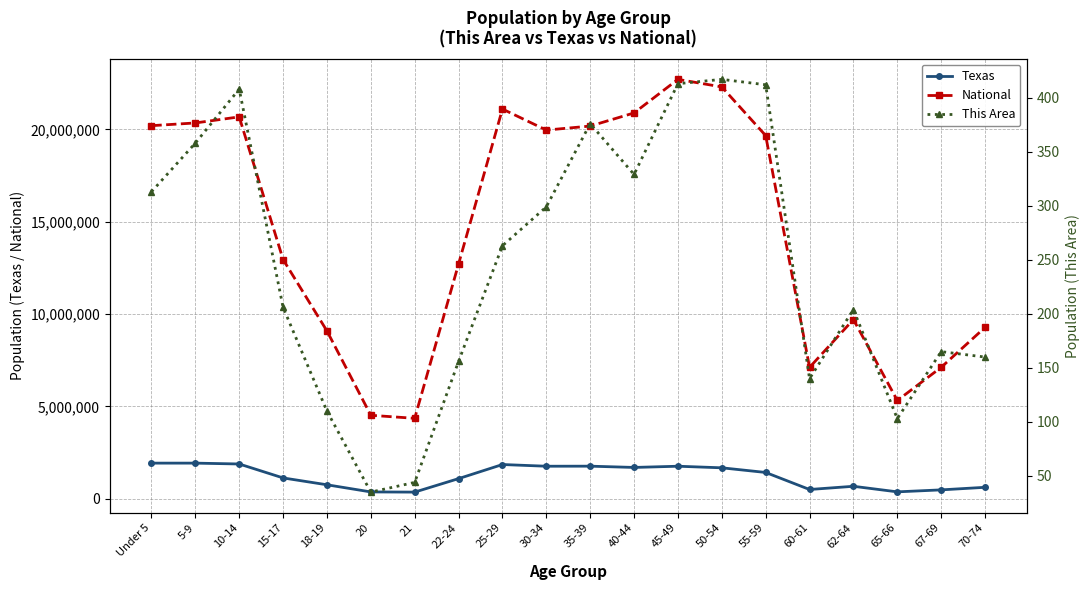

What position from the left is 30-34?

10